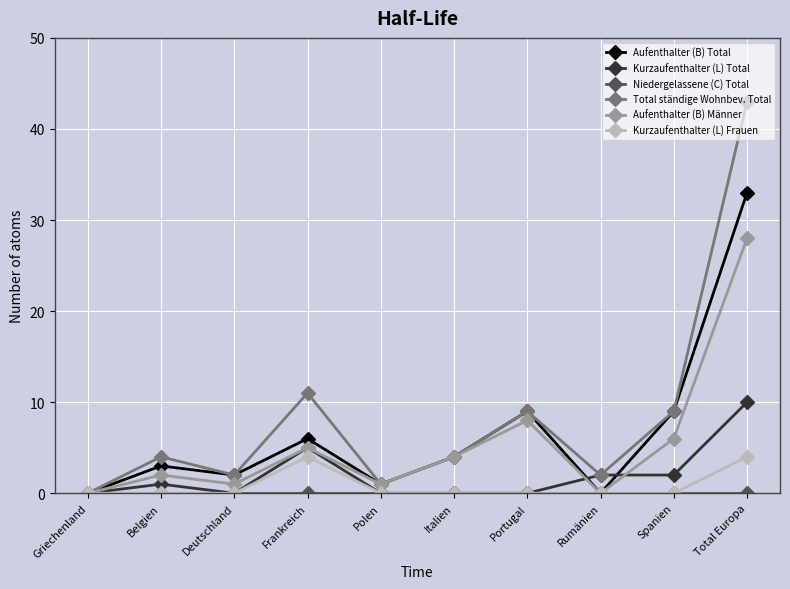

How many lines are shown in the chart?

6